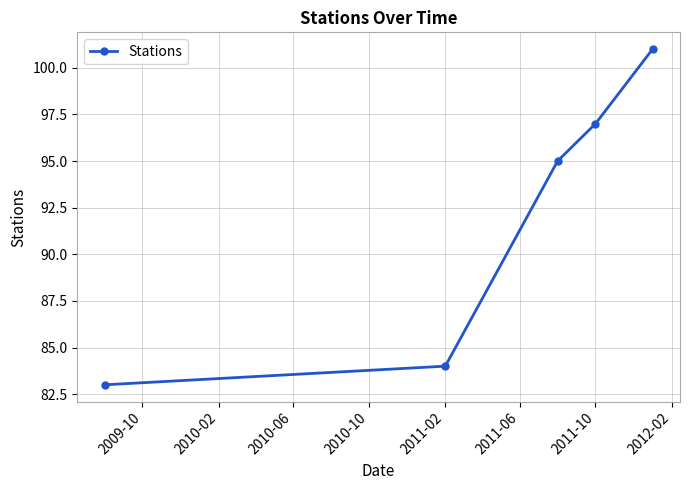

True or false: the data has more than 2 interior local peaks.

False